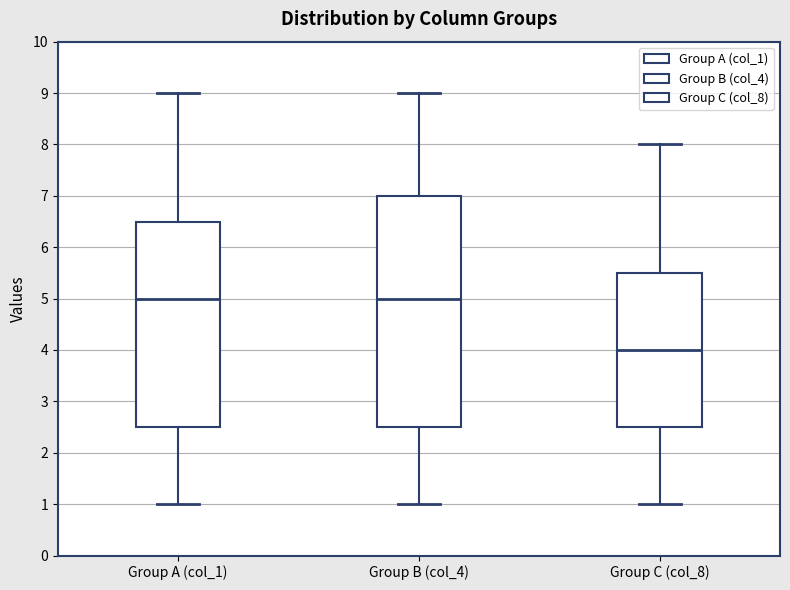

Where does the lower whisker of the box for Group B (col_4) end on the y-axis? The values are not printed on the chart, so give them approximately, as read against the axis.

1.0